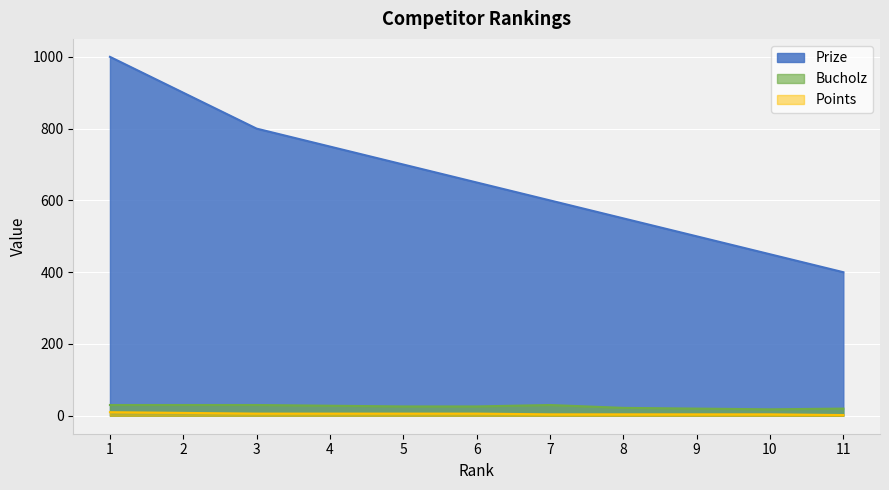

How many values in the Points series are below 6?

5